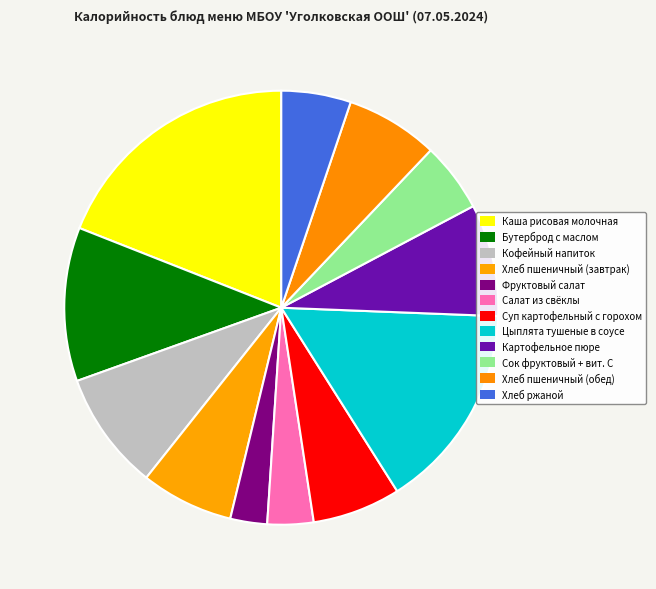

To the nearest percent, what is the difference between the Салат из свёклы and Картофельное пюре slice percentages?

5%